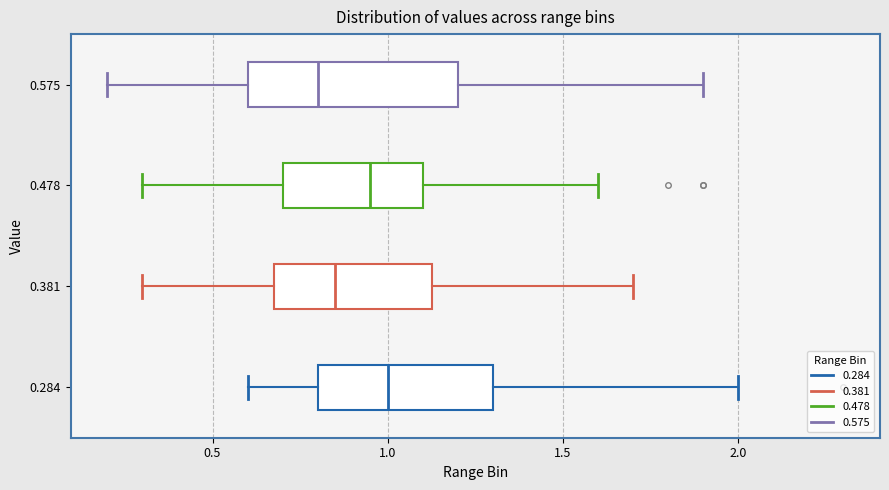

Reading bottom to top, read every box against the x-axis: the position of its median line, the range the box covers, and the ends of its whiskers. The values are not printed on the chart, so give them approximately, as read against the axis.

0.284: median 1.00, box 0.80 to 1.30, whiskers 0.60 to 2.00
0.381: median 0.85, box 0.70 to 1.15, whiskers 0.30 to 1.70
0.478: median 0.95, box 0.70 to 1.10, whiskers 0.30 to 1.60
0.575: median 0.80, box 0.60 to 1.20, whiskers 0.20 to 1.90